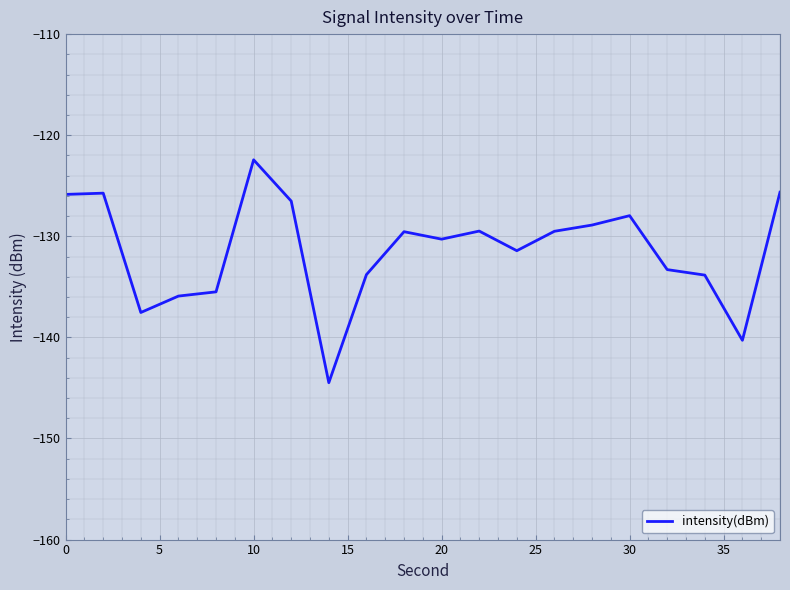

How many distinct data groups are displayed?

1